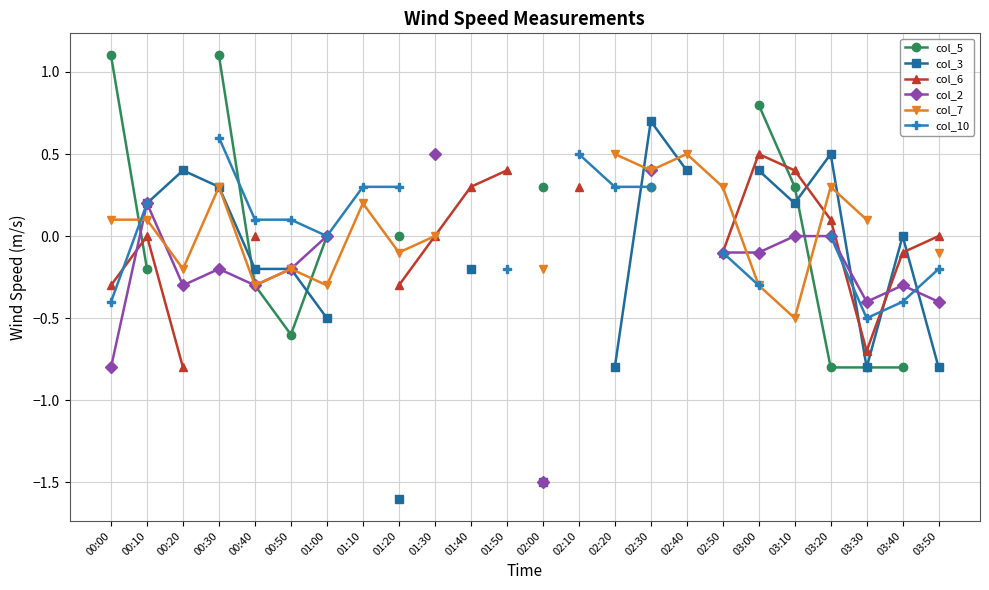

What is the minimum value for col_6?

-0.8